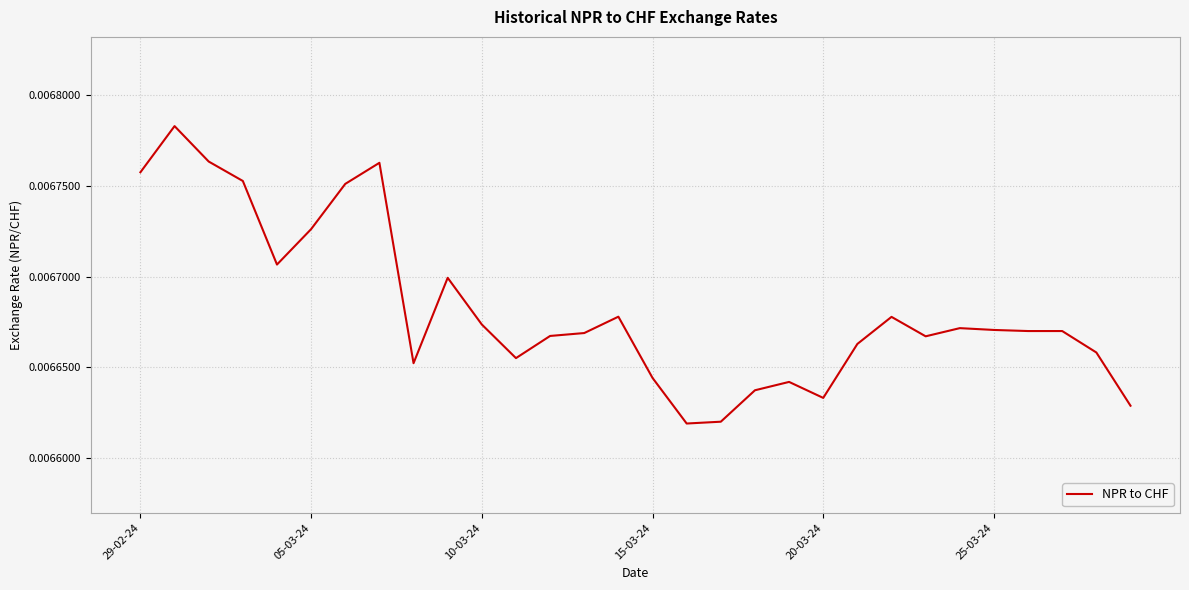

Does the chart have visible grid lines?

Yes